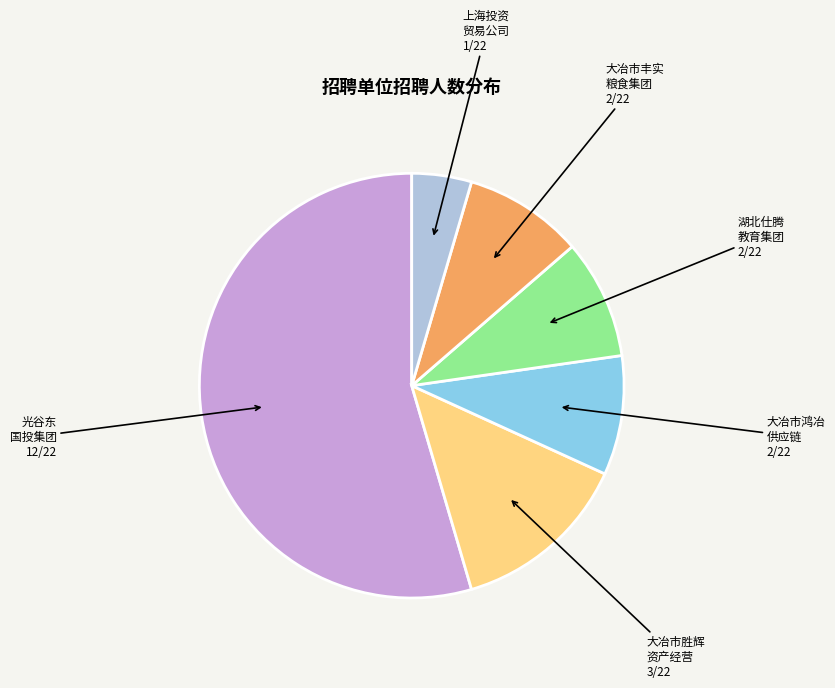

Is there a majority slice in this chart?

Yes